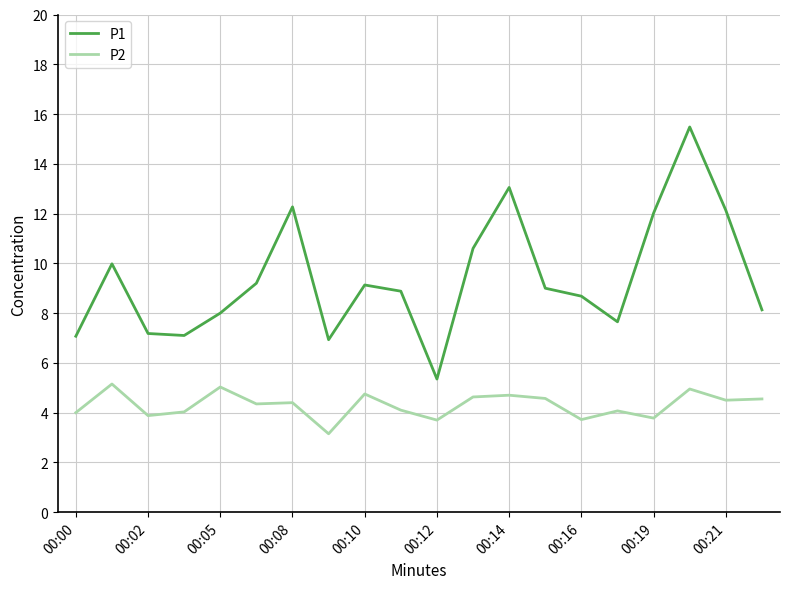

True or false: P2 and P1 intersect in this chart.

False